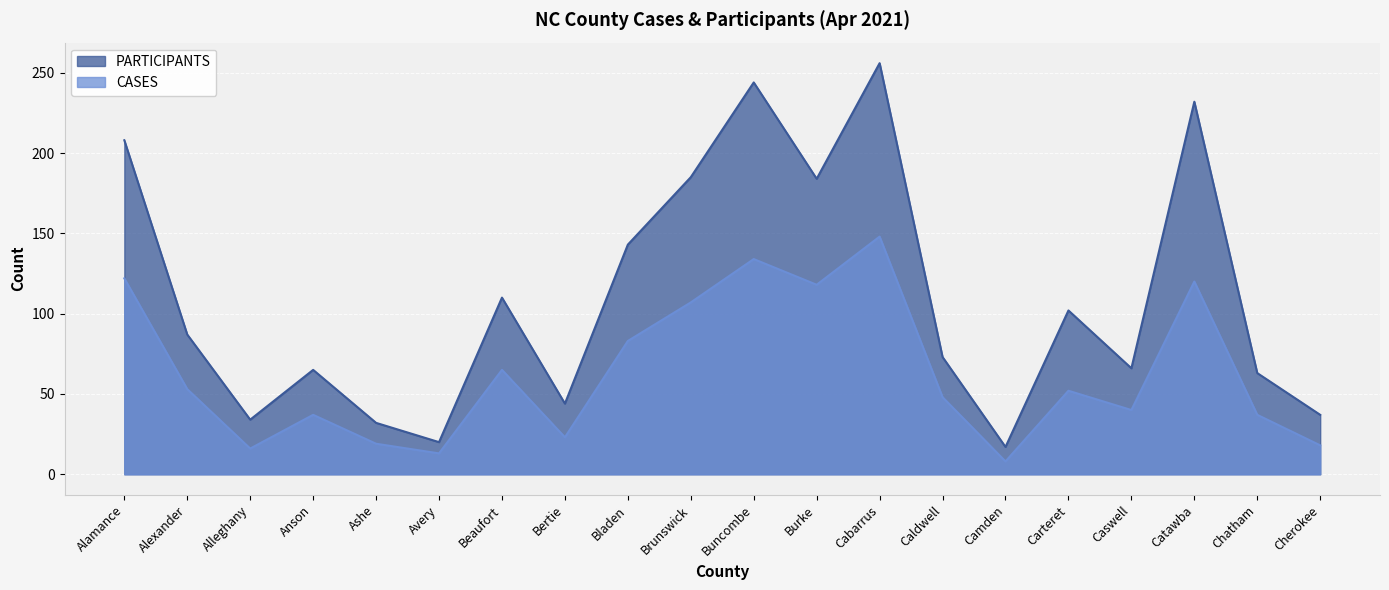

What position from the left is Caswell?

17